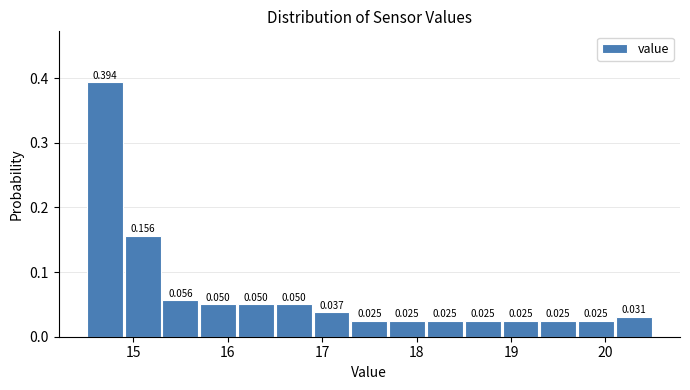

Reading left to right, list every bar in this chart as the range it spans on the x-axis followed by its height.

14.5 to 14.9: 0.394
14.9 to 15.3: 0.156
15.3 to 15.7: 0.056
15.7 to 16.1: 0.050
16.1 to 16.5: 0.050
16.5 to 16.9: 0.050
16.9 to 17.3: 0.037
17.3 to 17.7: 0.025
17.7 to 18.1: 0.025
18.1 to 18.5: 0.025
18.5 to 18.9: 0.025
18.9 to 19.3: 0.025
19.3 to 19.7: 0.025
19.7 to 20.1: 0.025
20.1 to 20.5: 0.031